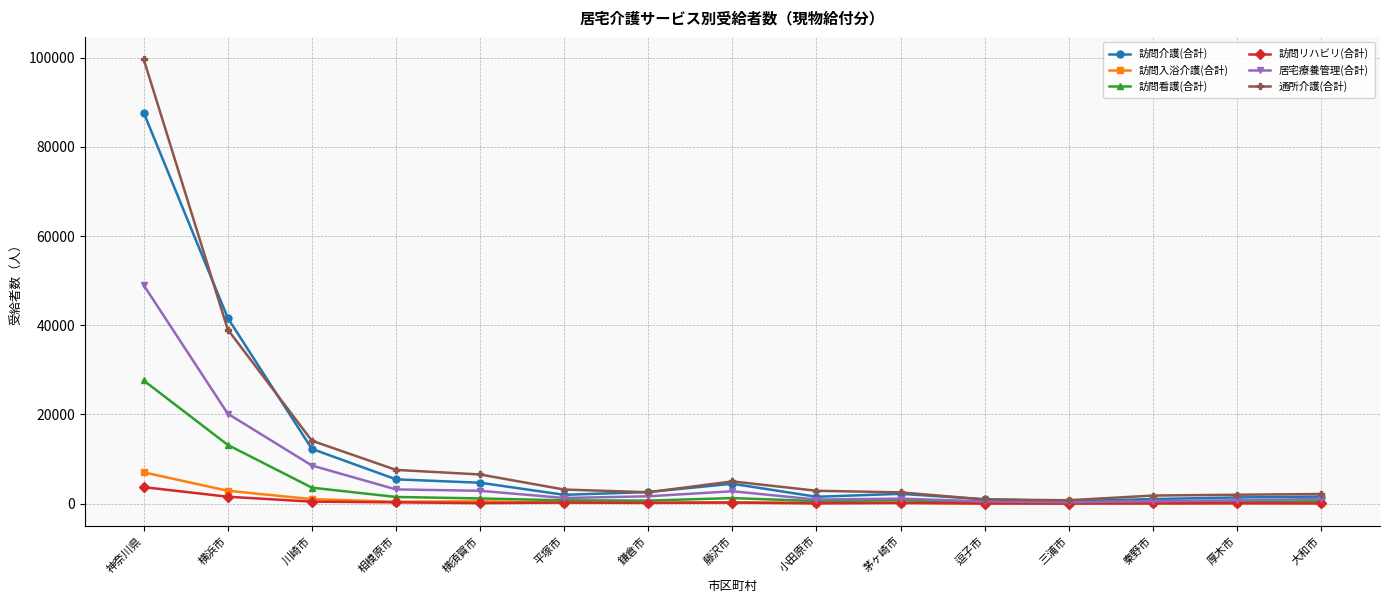

What is the label of the 2nd point from the right?

厚木市